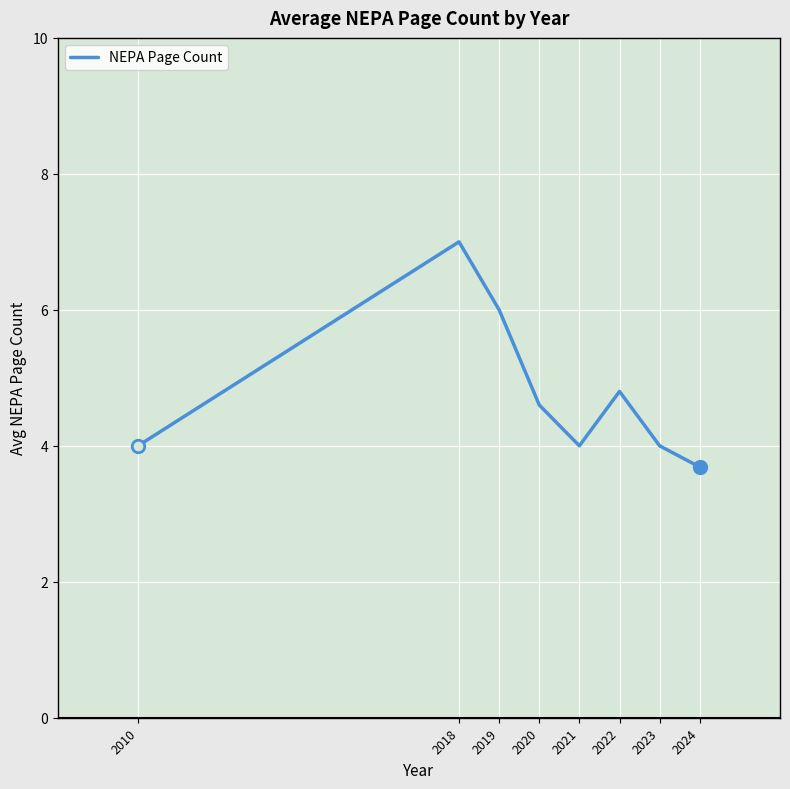

Is it true that the value at 2024 is 6.4?

False